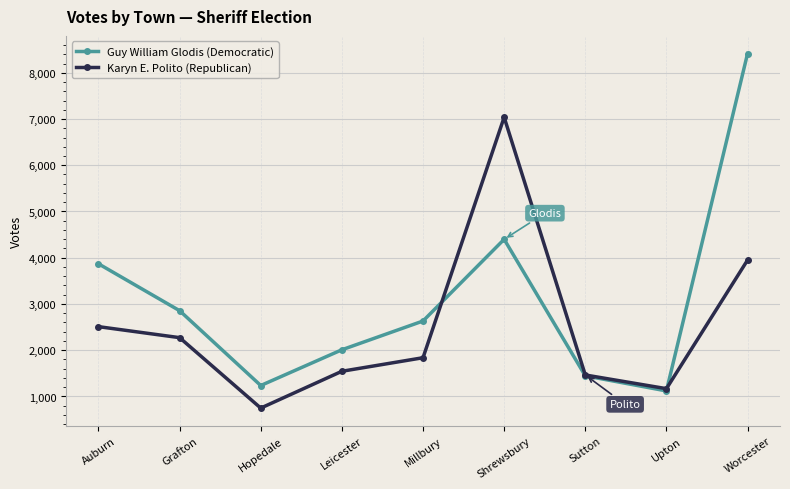

Rank the series by their average value, from lowest to highest.

Karyn E. Polito (Republican), Guy William Glodis (Democratic)